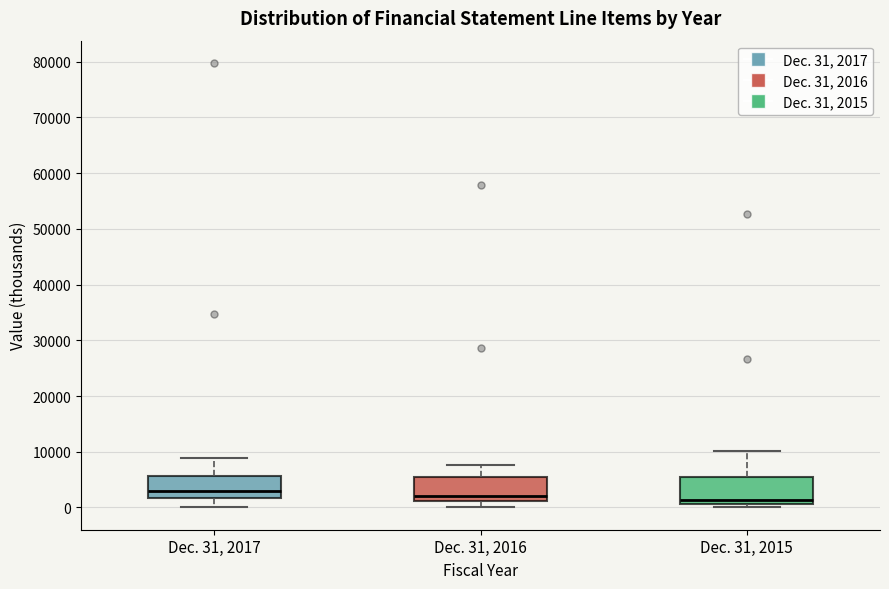

Which box has the highest median line?

Dec. 31, 2017